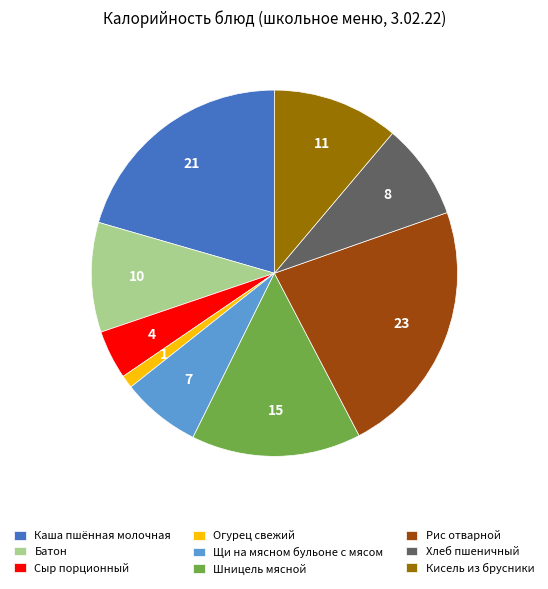

Does Рис отварной account for over 50% of the chart?

No